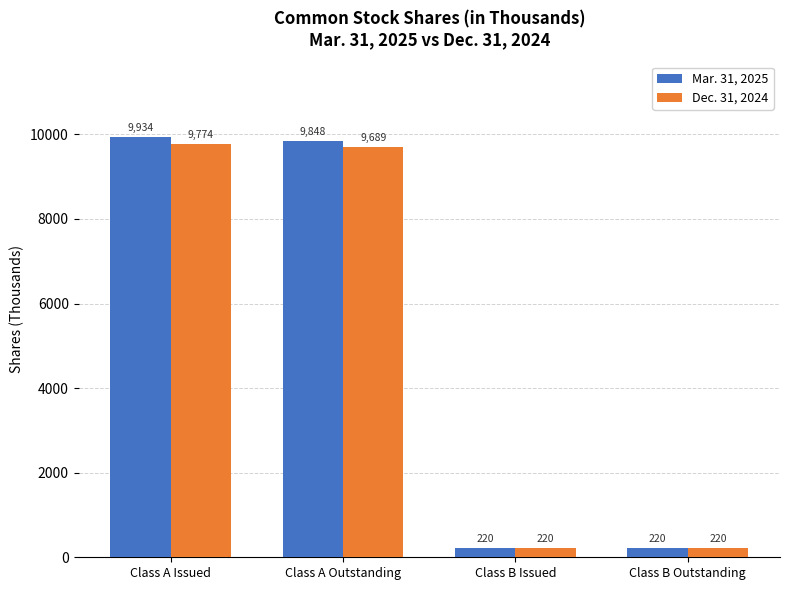

How many bars are there in each group?

2